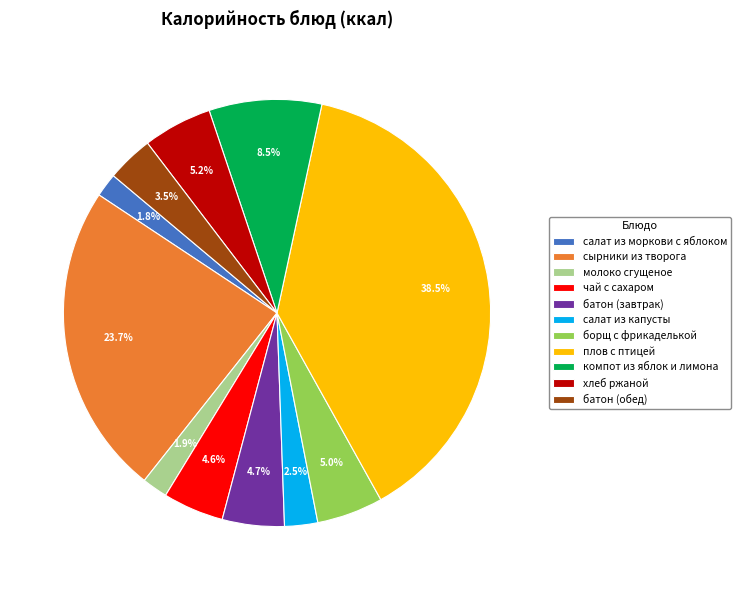

Count the number of slices in the pie.

11